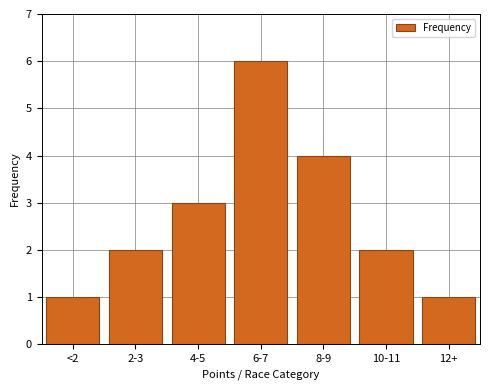

Reading left to right, extract all data points from this chart.

<2=1	2-3=2	4-5=3	6-7=6	8-9=4	10-11=2	12+=1